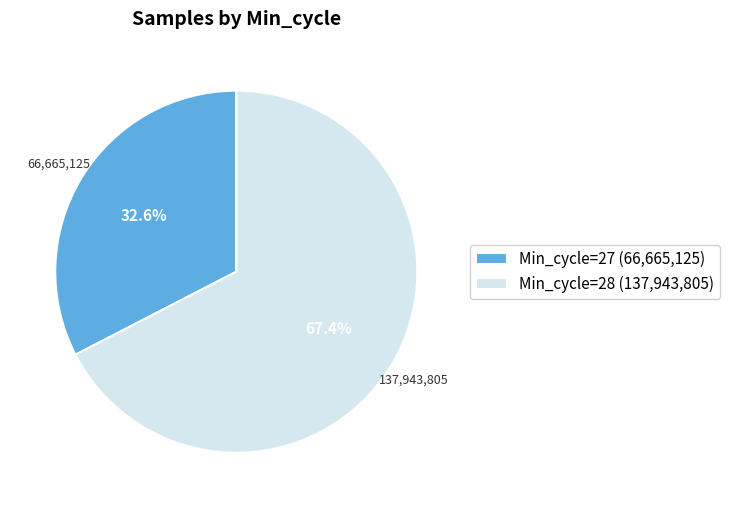

Is there a majority slice in this chart?

Yes